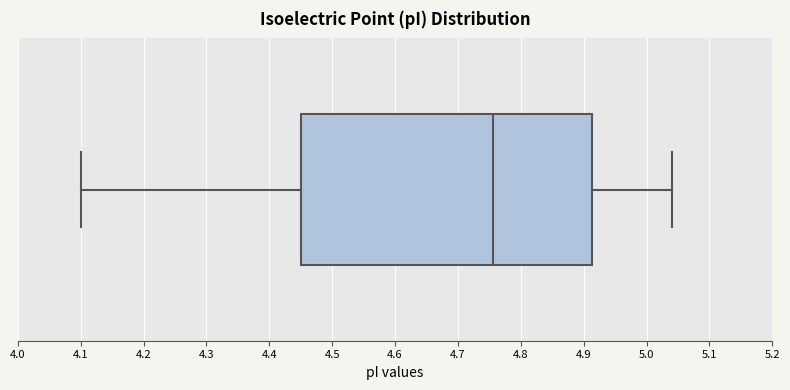

Transcribe this box plot: give where the median line is, the range the box spans, and where the two whiskers end, as read against the x-axis. The values are not printed on the chart, so give them approximately, as read against the axis.

median 4.76, box 4.45 to 4.91, whiskers 4.10 to 5.04